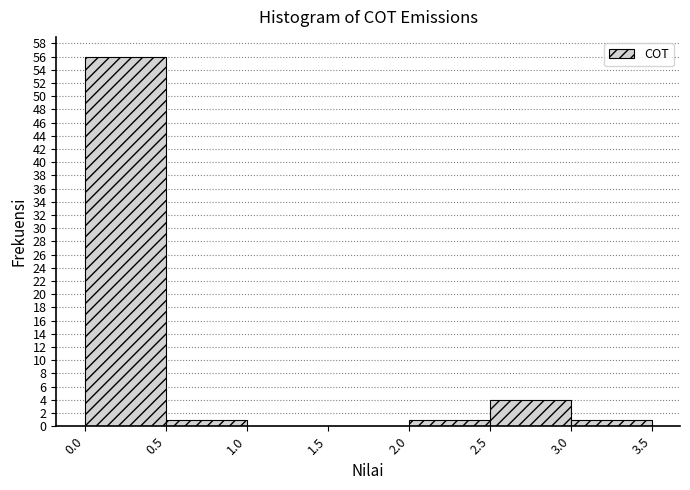

Which range on the x-axis has the tallest bar?

0.0 to 0.5